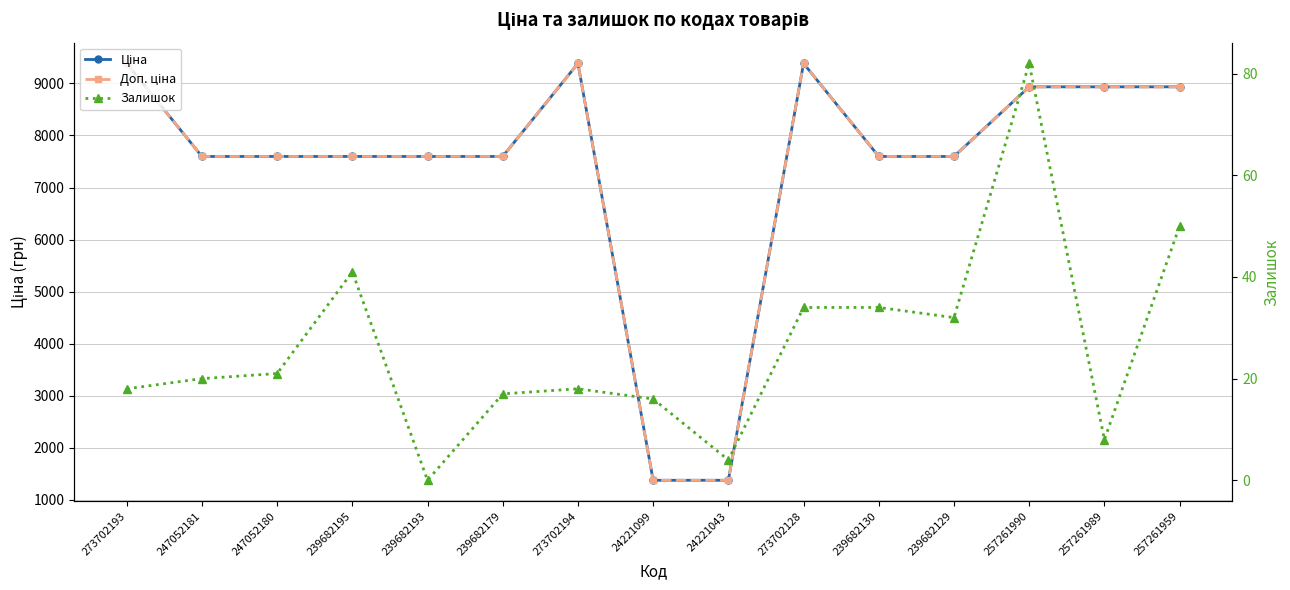

What is the spread (max minus min) of values at 273702193?

9366.0